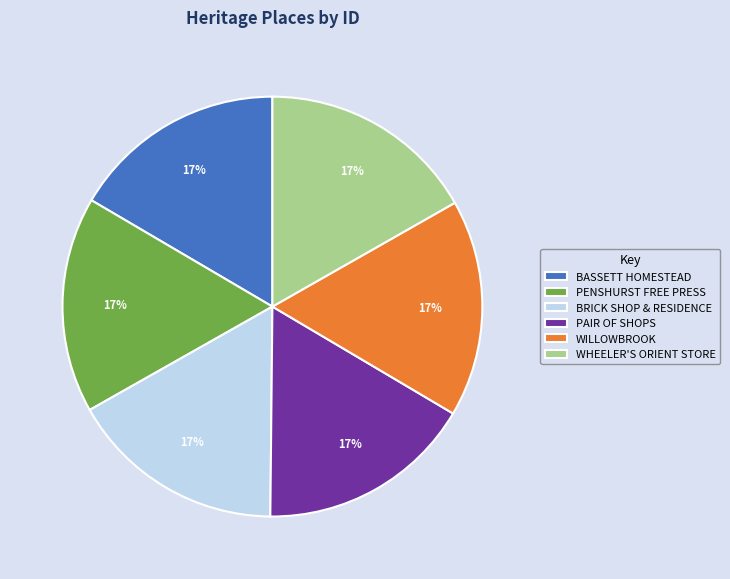

To the nearest percent, what percentage of the pie is WHEELER'S ORIENT STORE?

17%